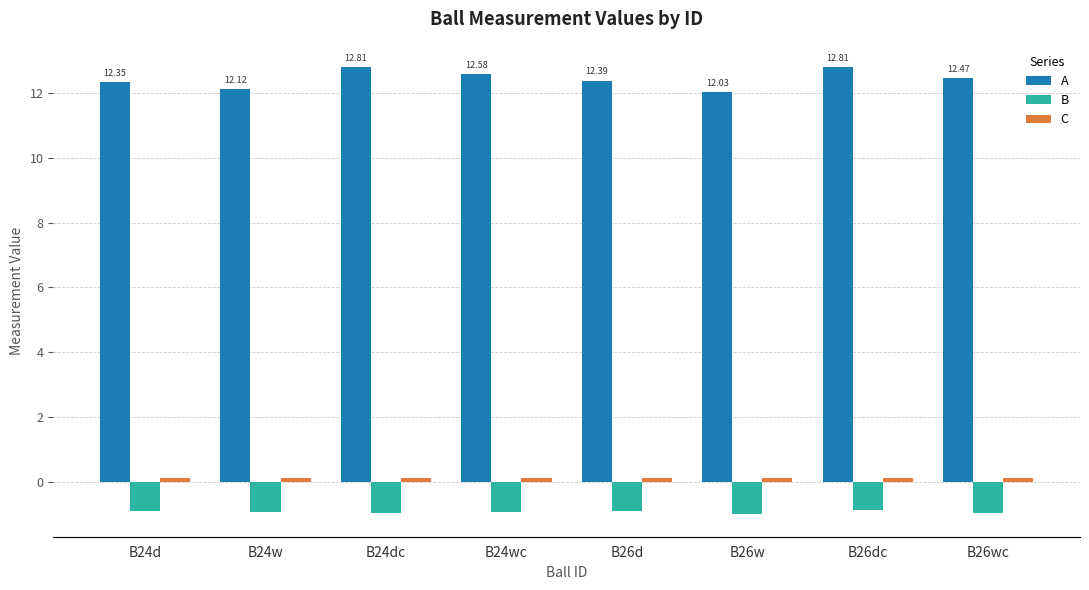

The B series shows -0.9 at B24wc. True or false?

True